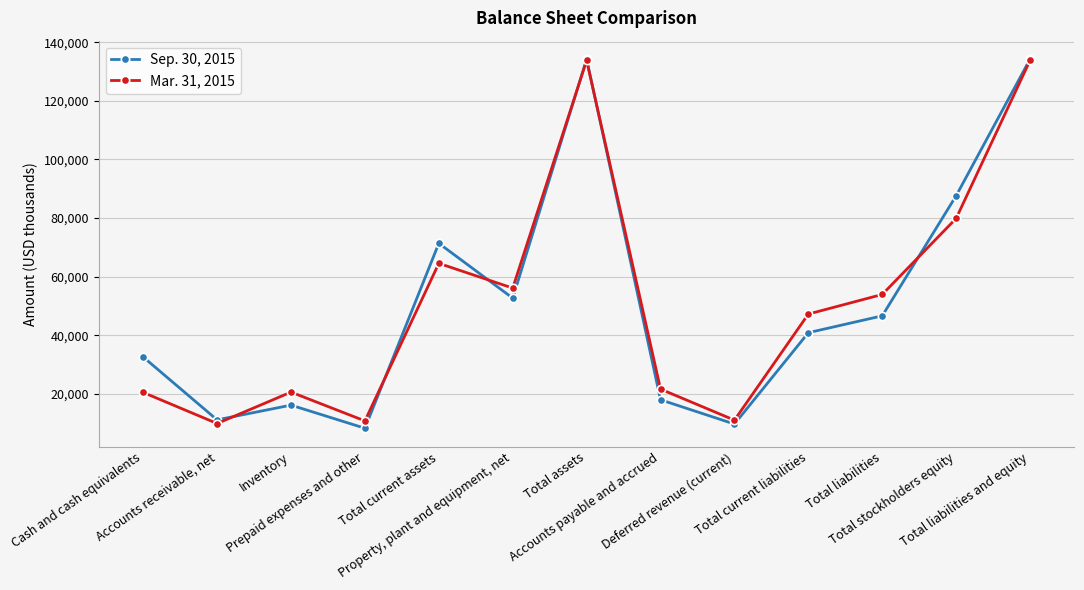

How many data points in Sep. 30, 2015 are less than 40877?

6